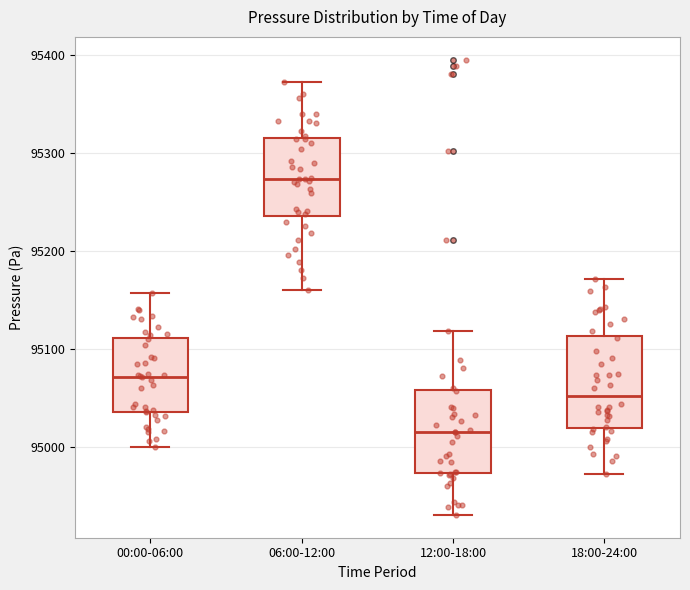

Reading left to right, transcribe this box plot: for each box, give where its median line is, the range the box spans, and where its two whiskers end, as read against the y-axis. The values are not printed on the chart, so give them approximately, as read against the axis.

00:00-06:00: median 95070, box 95030 to 95110, whiskers 95000 to 95160
06:00-12:00: median 95270, box 95240 to 95320, whiskers 95160 to 95370
12:00-18:00: median 95010, box 94970 to 95060, whiskers 94930 to 95120
18:00-24:00: median 95050, box 95020 to 95110, whiskers 94970 to 95170